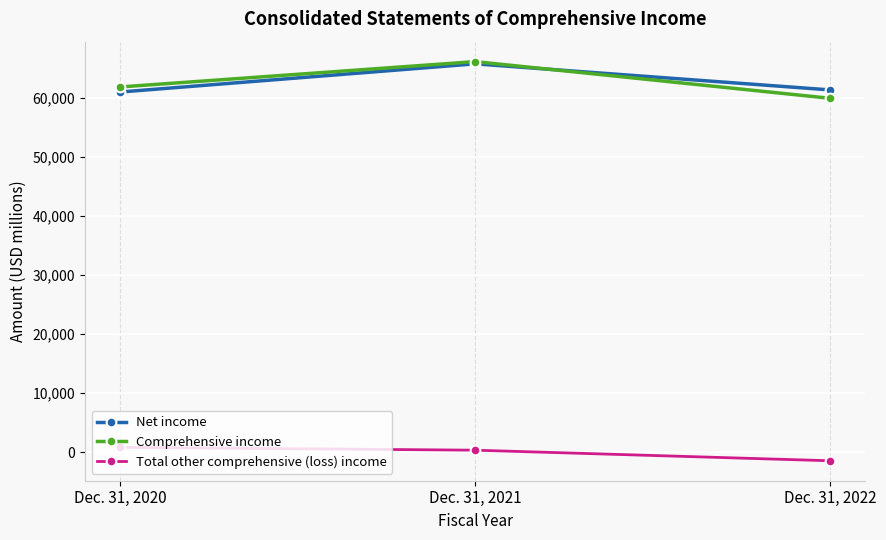

At which label is Comprehensive income closest to 62974?

Dec. 31, 2020